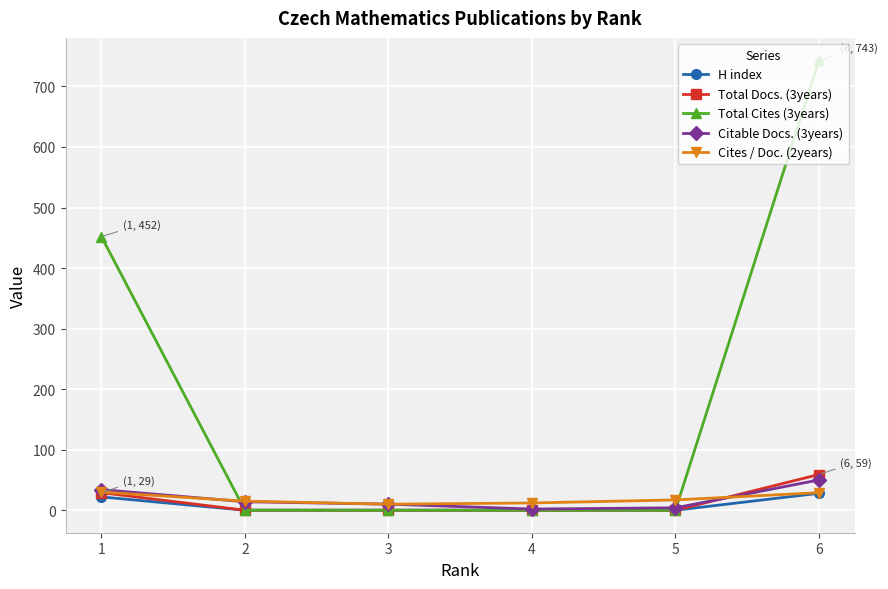

What are all the series names shown in the legend?

H index, Total Docs. (3years), Total Cites (3years), Citable Docs. (3years), Cites / Doc. (2years)